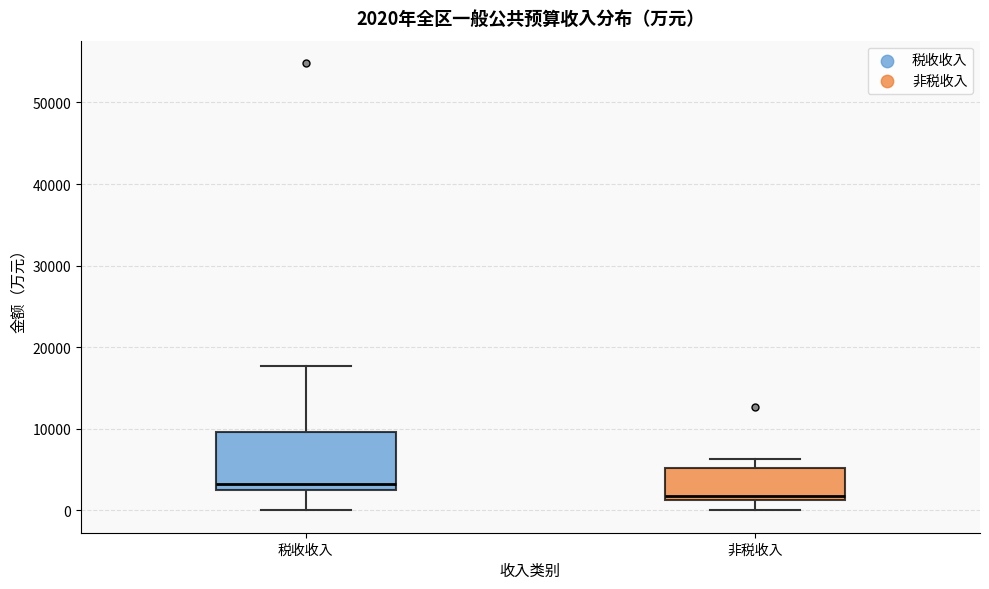

Comparing the boxes themselves (not the whiskers), which one is the tallest?

税收收入